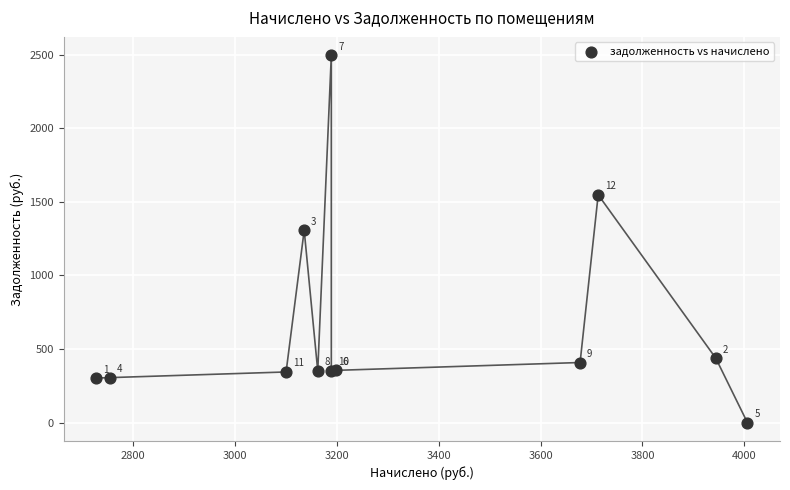

What Y value in the scatter plot is closest to 1248?

1307.2